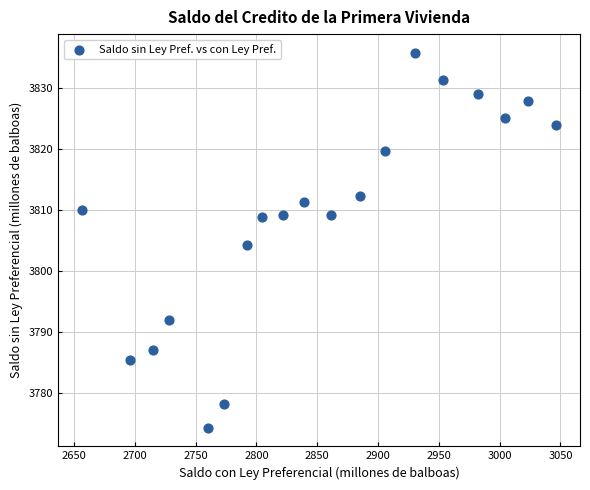

What Y value in the scatter plot is closest to 3805?

3804.3